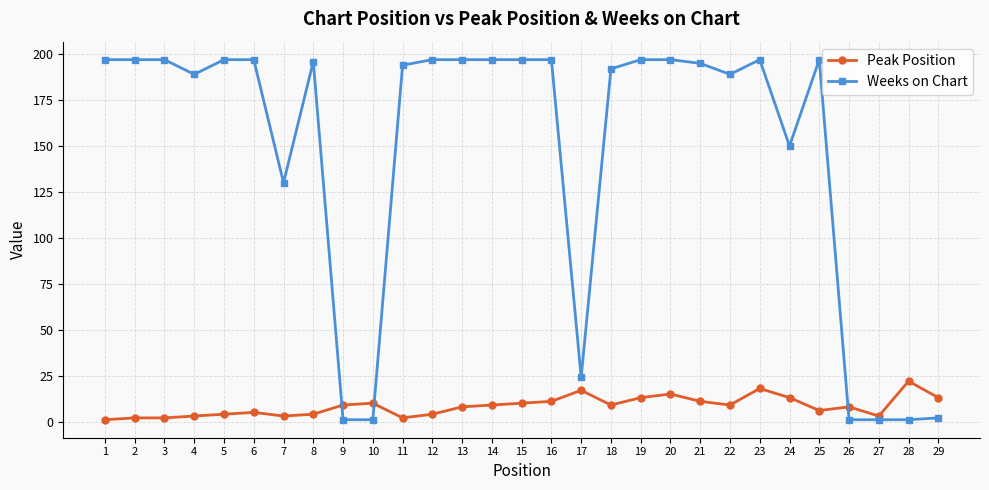

What is the difference between the second highest and second lowest values in the Weeks on Chart series?

196